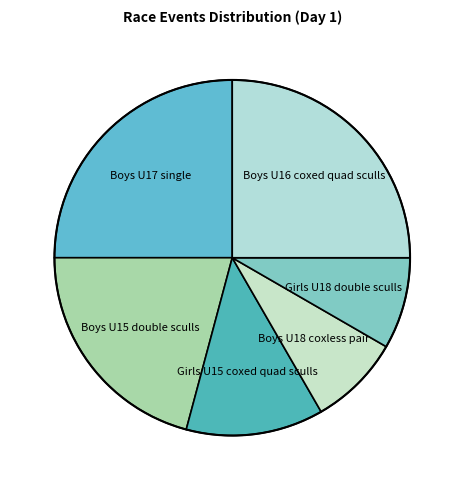

True or false: Boys U15 double sculls accounts for 31% of the total.

False